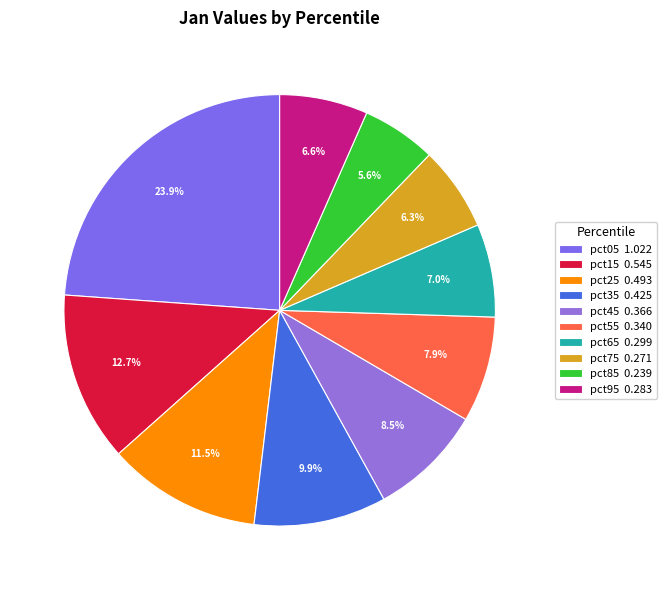

Rank the categories by value from highest to lowest.

pct05, pct15, pct25, pct35, pct45, pct55, pct65, pct95, pct75, pct85